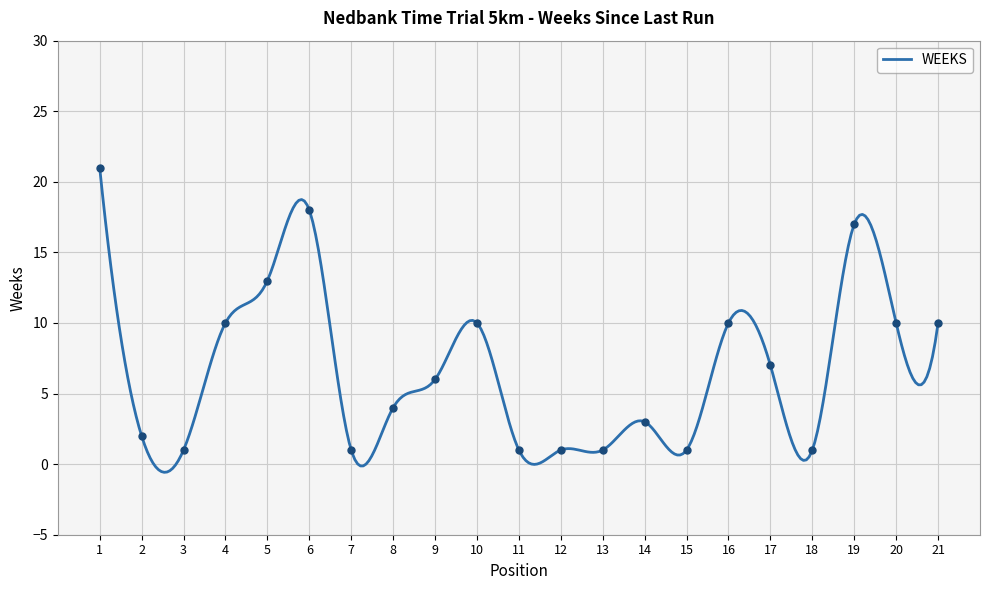

The value at 11 is 1. True or false?

True